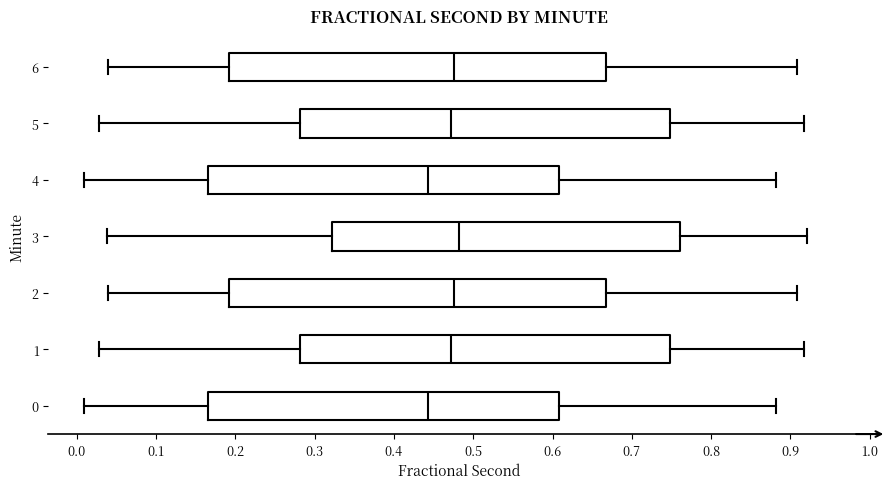

Reading bottom to top, transcribe this box plot: for each box, give where its median line is, the range the box spans, and where its two whiskers end, as read against the x-axis. The values are not printed on the chart, so give them approximately, as read against the axis.

0: median 0.44, box 0.17 to 0.61, whiskers 0.01 to 0.88
1: median 0.47, box 0.28 to 0.75, whiskers 0.03 to 0.92
2: median 0.48, box 0.19 to 0.67, whiskers 0.04 to 0.91
3: median 0.48, box 0.32 to 0.76, whiskers 0.04 to 0.92
4: median 0.44, box 0.17 to 0.61, whiskers 0.01 to 0.88
5: median 0.47, box 0.28 to 0.75, whiskers 0.03 to 0.92
6: median 0.48, box 0.19 to 0.67, whiskers 0.04 to 0.91